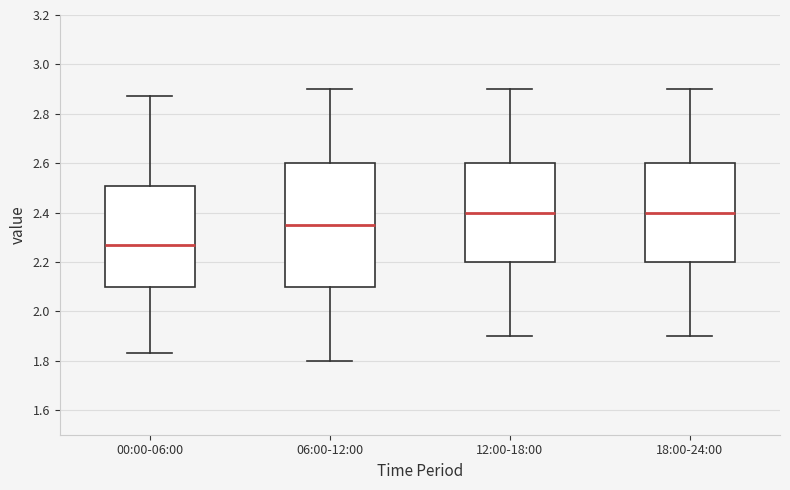

Where is the lower edge of the box for 00:00-06:00 on the y-axis? The values are not printed on the chart, so give them approximately, as read against the axis.

2.10